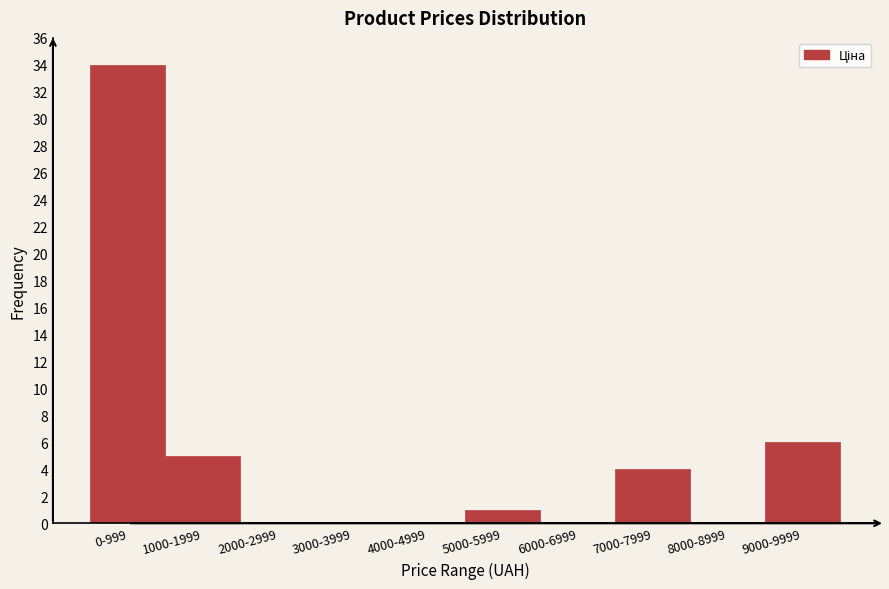

Reading left to right, what are all the values shown in this chart?

0-999=34	1000-1999=5	2000-2999=0	3000-3999=0	4000-4999=0	5000-5999=1	6000-6999=0	7000-7999=4	8000-8999=0	9000-9999=6